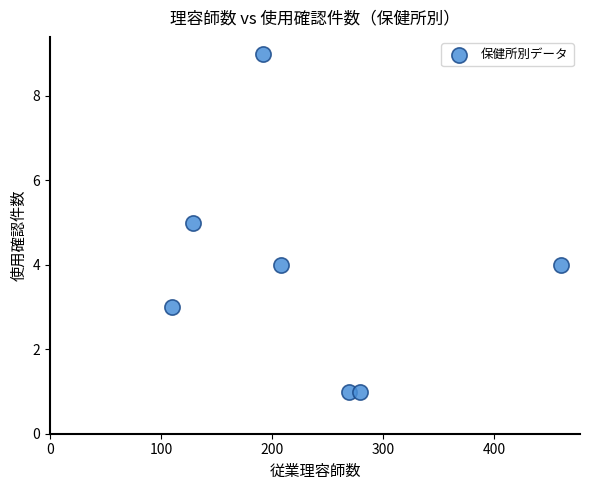

What is the average X value?

235